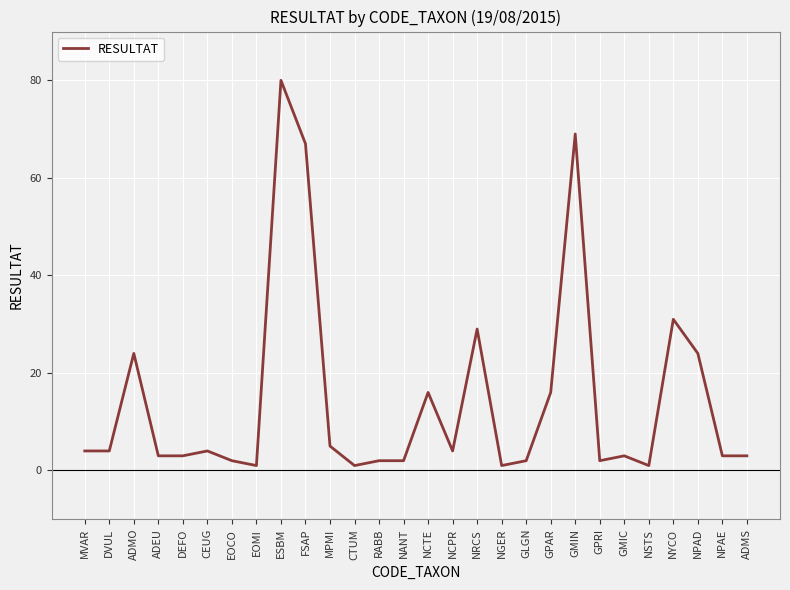

How many lines are shown in the chart?

1